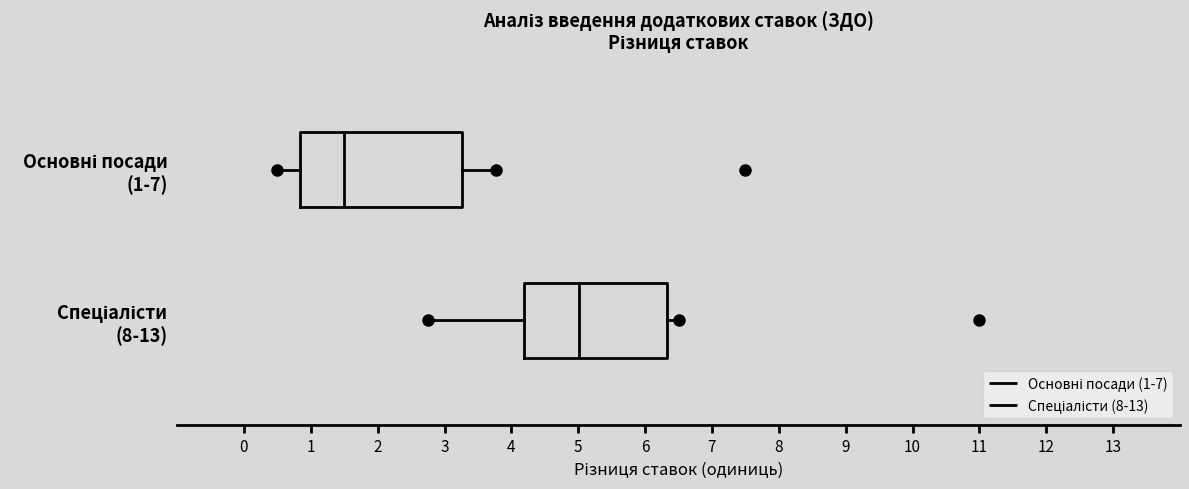

Reading bottom to top, transcribe this box plot: for each box, give where its median line is, the range the box spans, and where its two whiskers end, as read against the x-axis. The values are not printed on the chart, so give them approximately, as read against the axis.

Спеціалісти (8-13): median 5.0, box 4.2 to 6.3, whiskers 2.8 to 6.5
Основні посади (1-7): median 1.5, box 0.8 to 3.3, whiskers 0.5 to 3.8